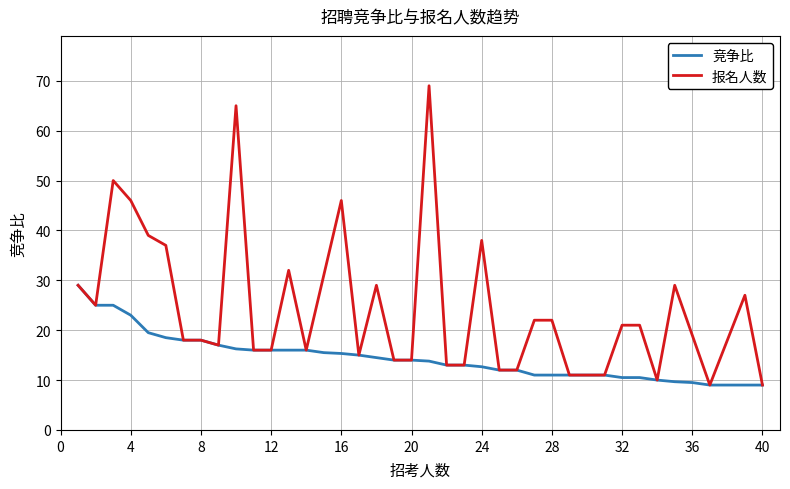

Which series has the widest spread of values?

报名人数